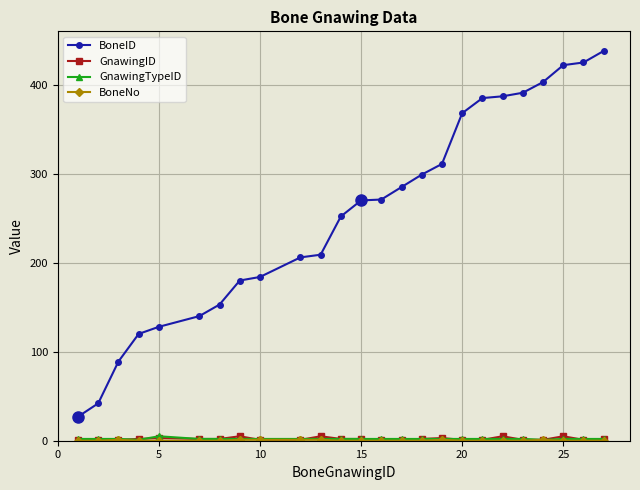

True or false: GnawingID and BoneID cross at least once.

False